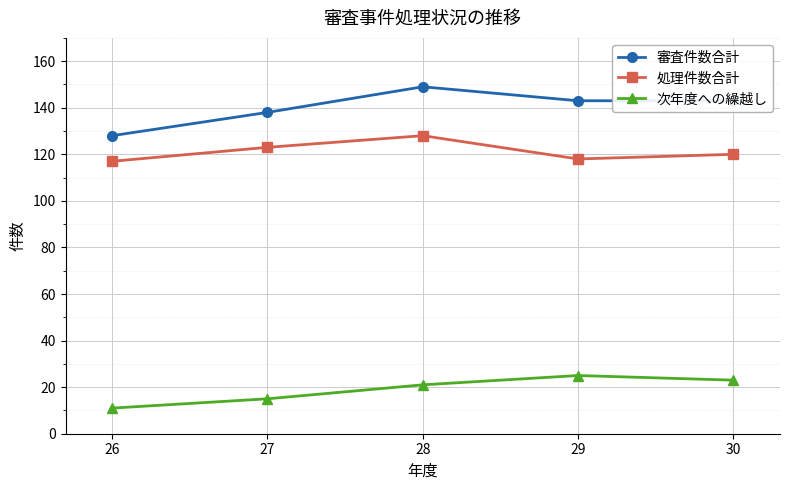

Rank the series at 26 from highest to lowest value.

審査件数合計, 処理件数合計, 次年度への繰越し